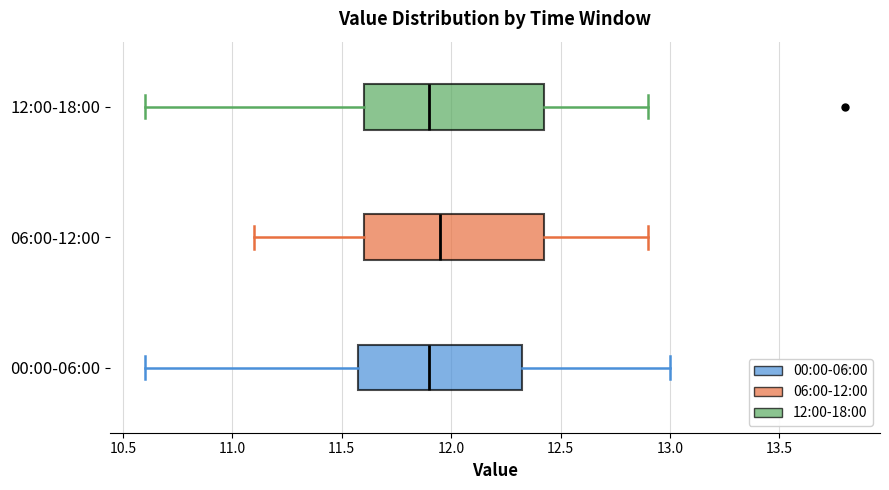

Reading bottom to top, read every box against the x-axis: the position of its median line, the range the box covers, and the ends of its whiskers. The values are not printed on the chart, so give them approximately, as read against the axis.

00:00-06:00: median 11.90, box 11.60 to 12.35, whiskers 10.60 to 13.00
06:00-12:00: median 11.95, box 11.60 to 12.45, whiskers 11.10 to 12.90
12:00-18:00: median 11.90, box 11.60 to 12.45, whiskers 10.60 to 12.90